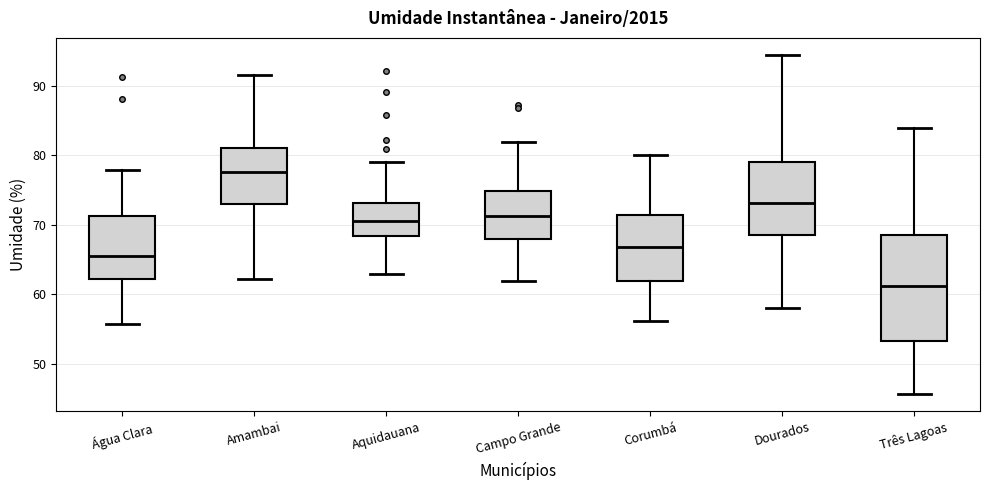

Where does the median line of the box for Amambai sit on the y-axis? The values are not printed on the chart, so give them approximately, as read against the axis.

78